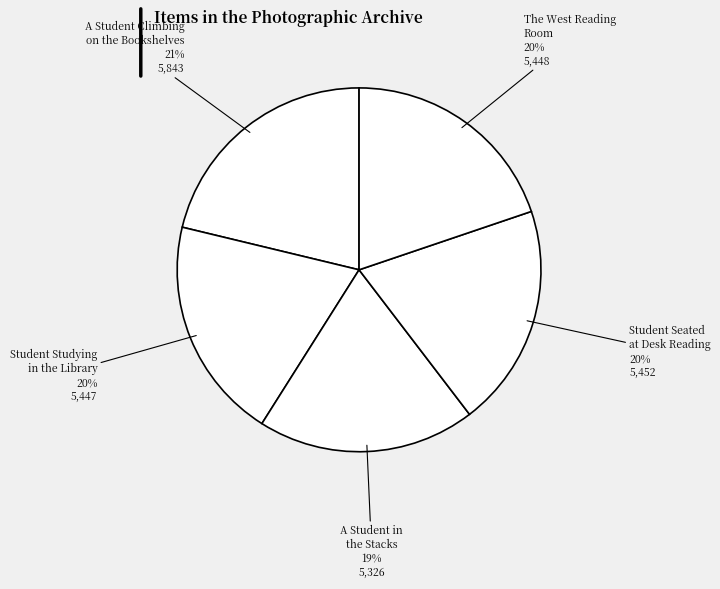

What is the largest slice in the pie chart?

A Student Climbing on the Bookshelves